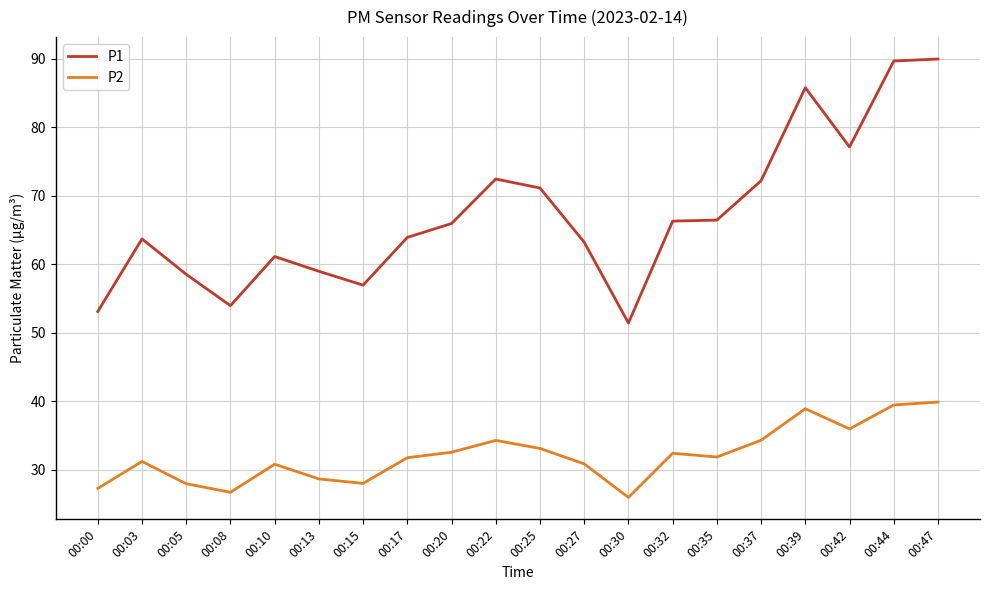

True or false: P2 and P1 intersect in this chart.

False